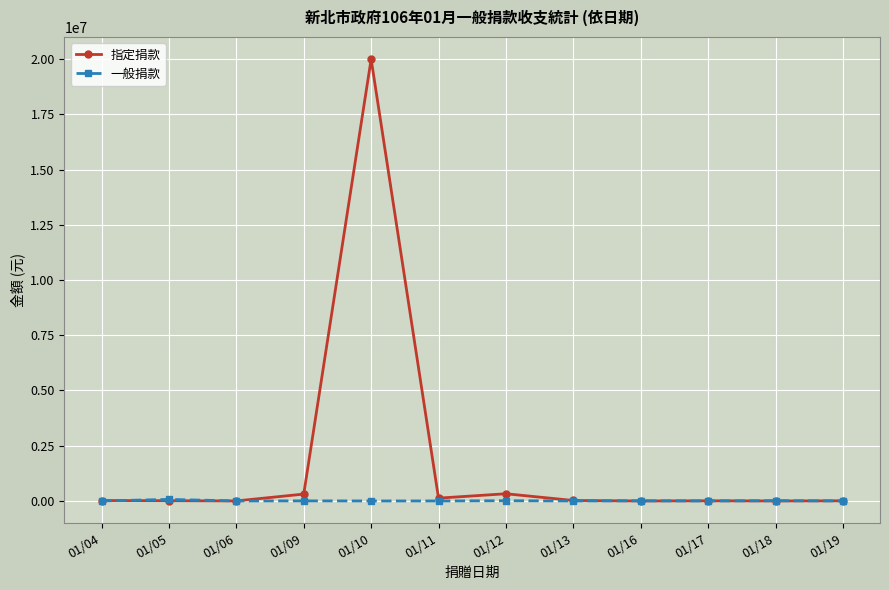

What is the sum of all 指定捐款 values?

20824390